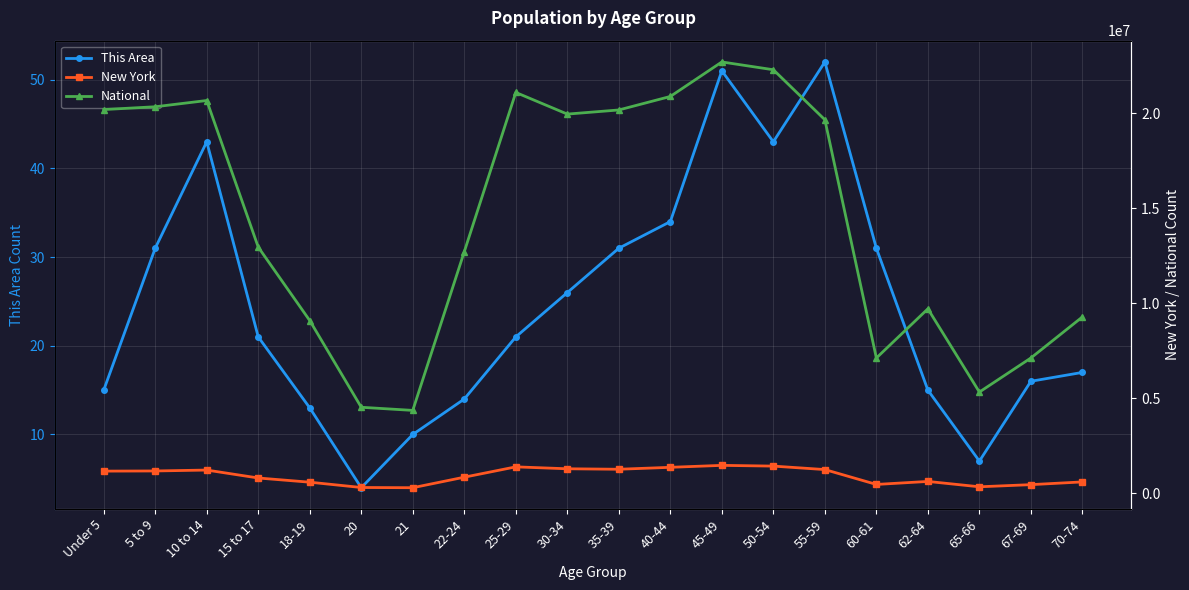

Count the number of categories in the chart.

20